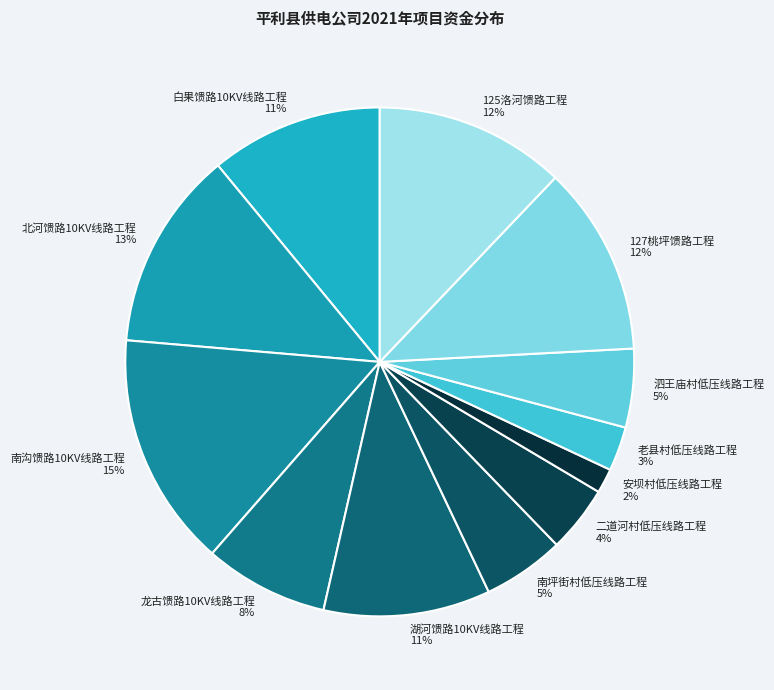

Is there a majority slice in this chart?

No